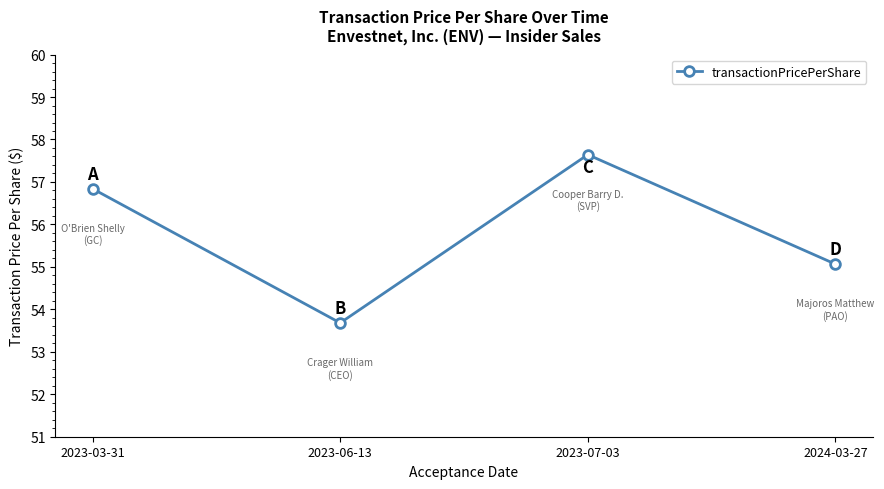

Does the chart have visible grid lines?

No